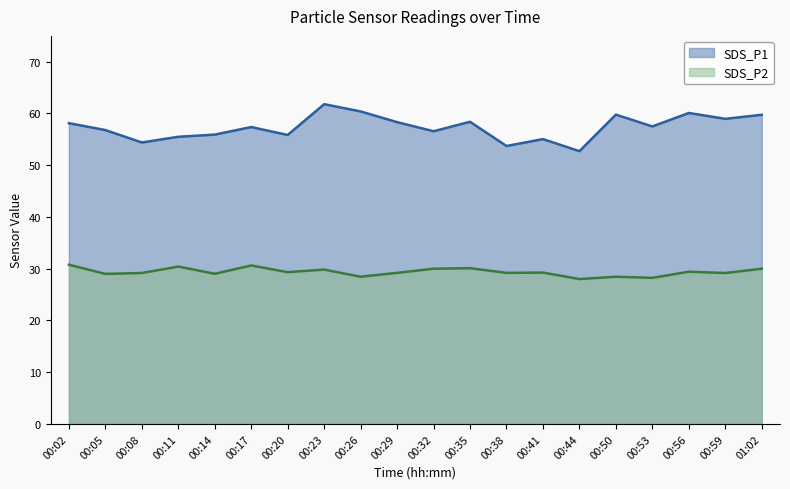

Which series has the largest range (max minus min)?

SDS_P1